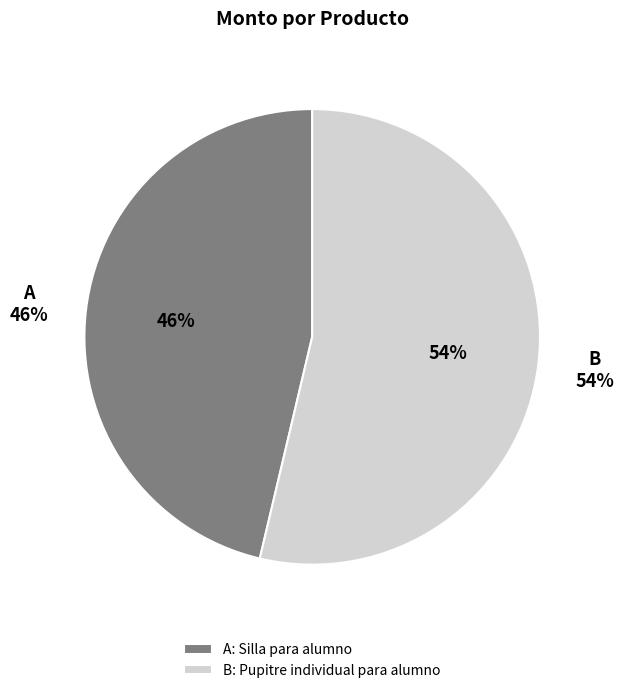

To the nearest percent, what portion does Pupitre individual para alumno represent?

54%